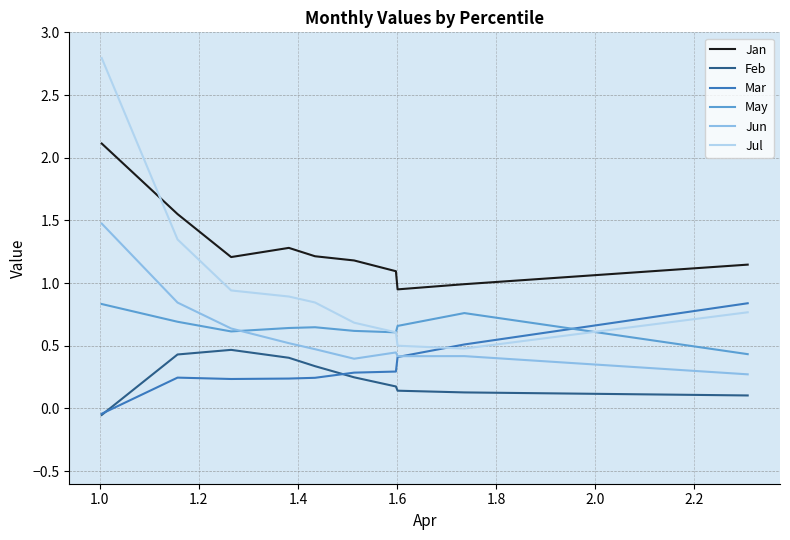

True or false: Jun and Feb cross at least once.

False